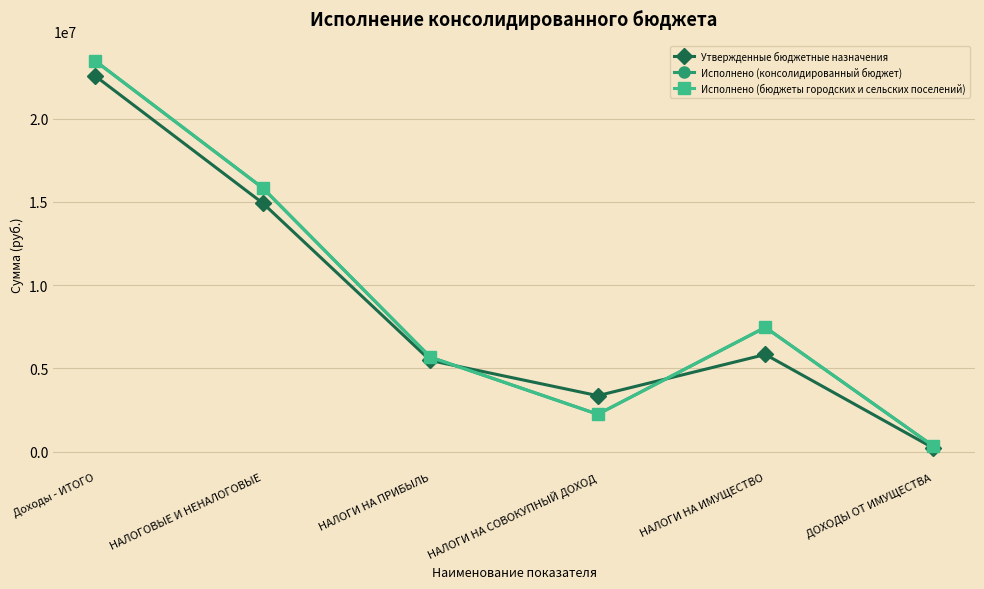

What is the highest value of the Исполнено (консолидированный бюджет) series?

23468392.1